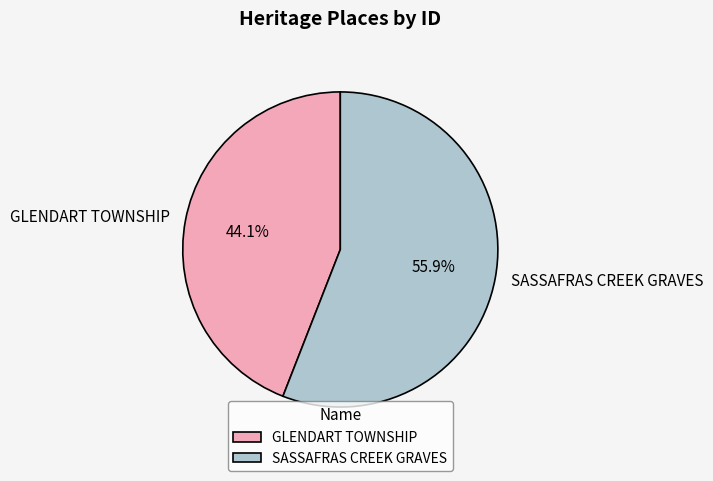

Is there a majority slice in this chart?

Yes